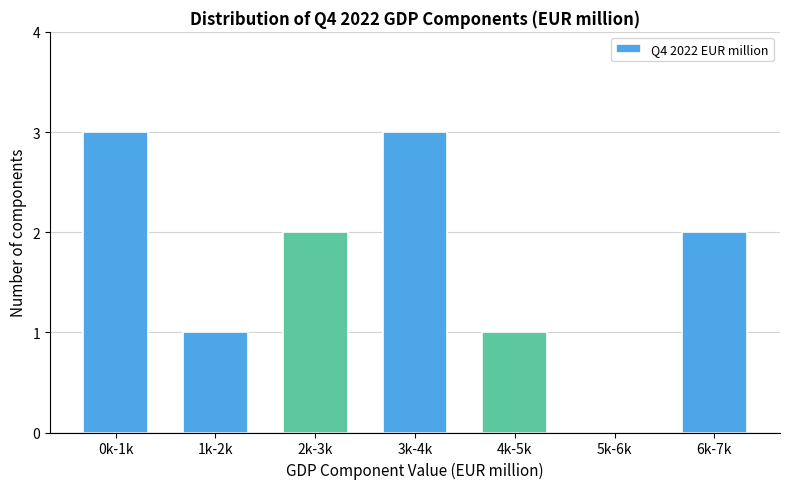

Reading left to right, what are all the values shown in this chart?

0k-1k=3	1k-2k=1	2k-3k=2	3k-4k=3	4k-5k=1	5k-6k=0	6k-7k=2